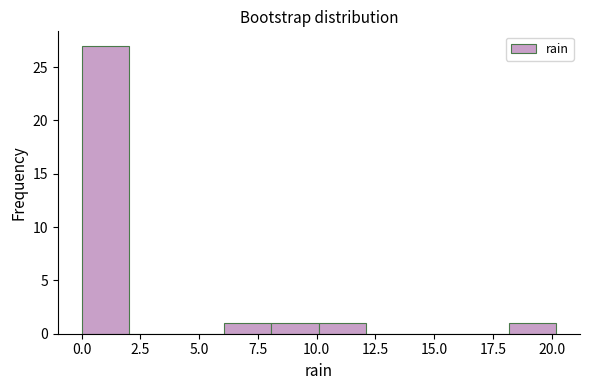

Over which range of the x-axis is the bar tallest?

0 to 2